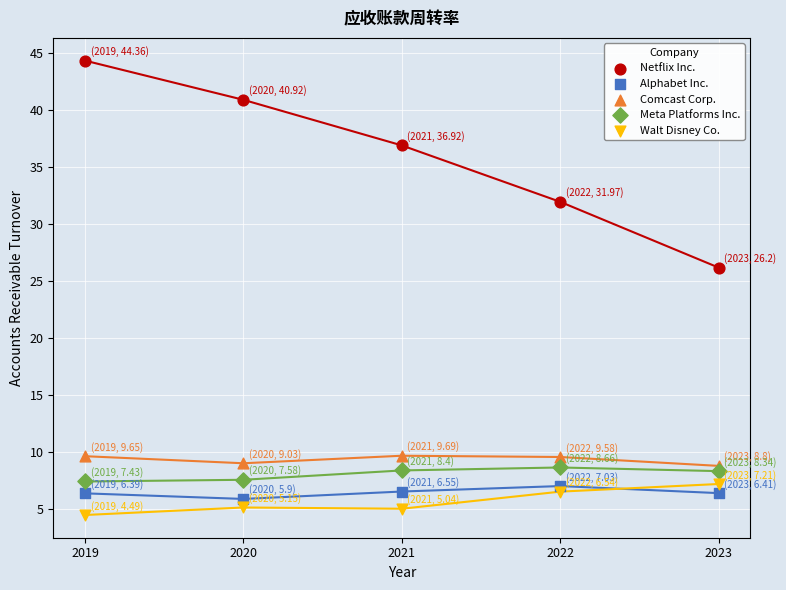

Across all series, what Y value is closest to 24?

26.2